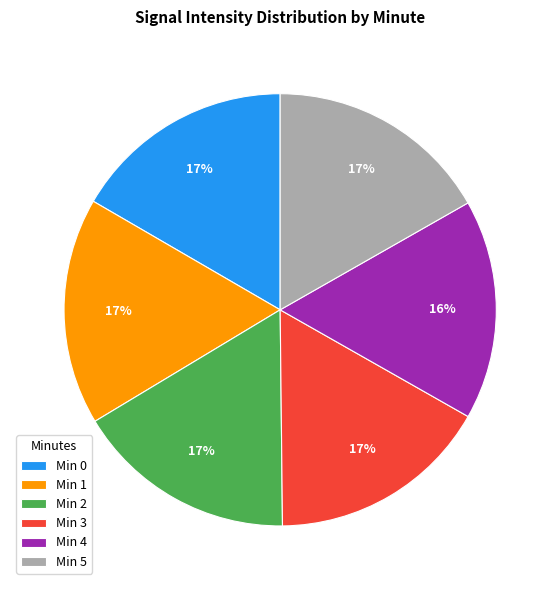

To the nearest percent, what portion does Min 2 represent?

17%